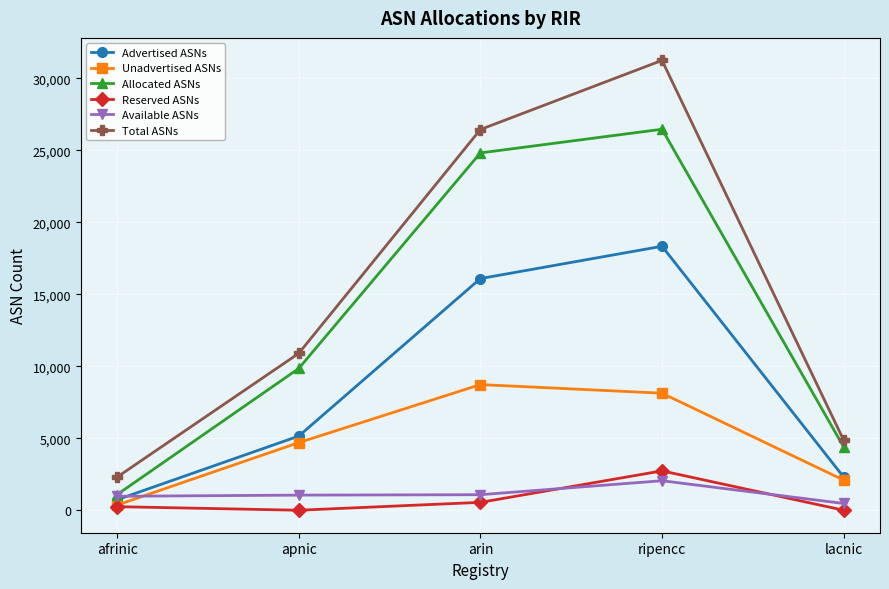

Where is the first local maximum for Reserved ASNs?

ripencc